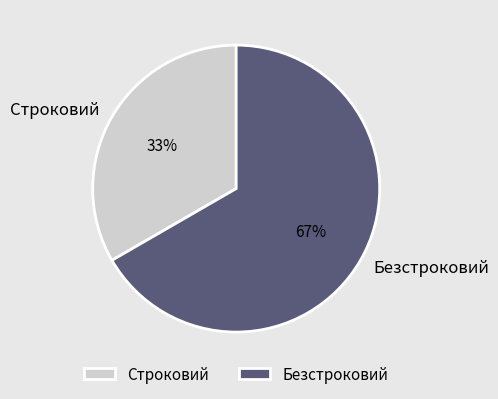

Between Безстроковий and Строковий, which is larger?

Безстроковий